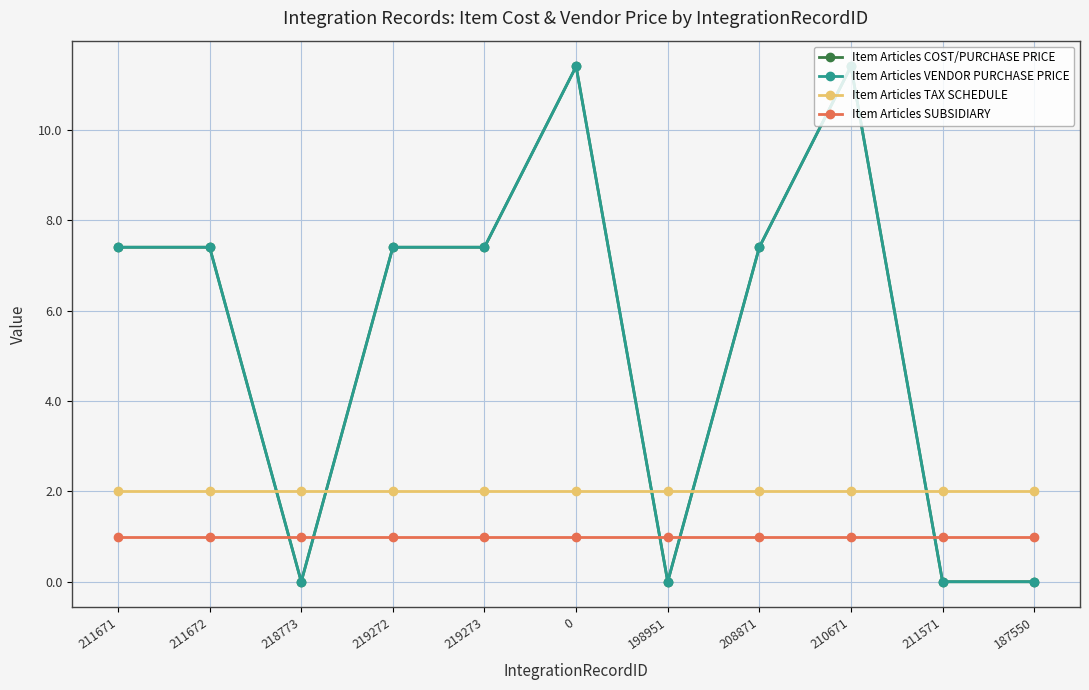

Does the chart have visible grid lines?

Yes